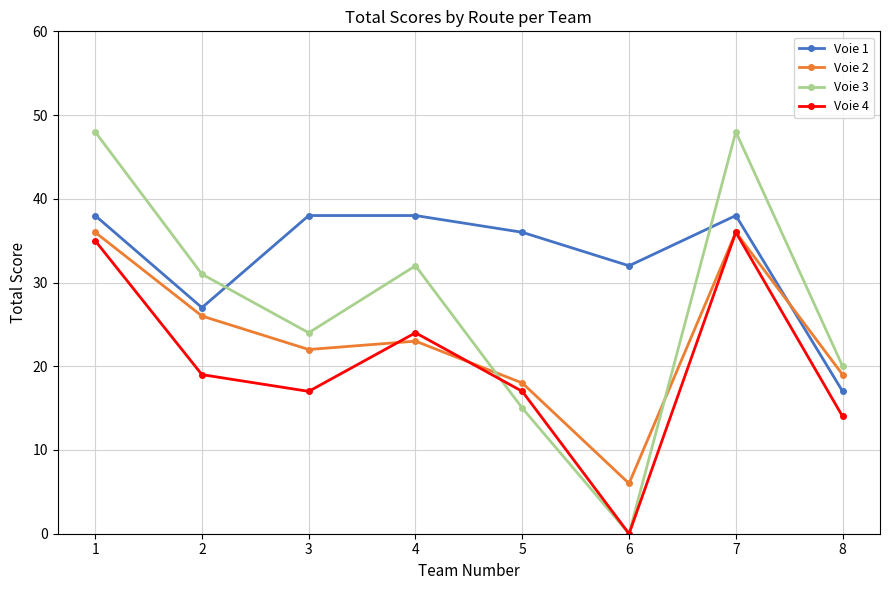

List the series in order of their overall mean, lowest first.

Voie 4, Voie 2, Voie 3, Voie 1